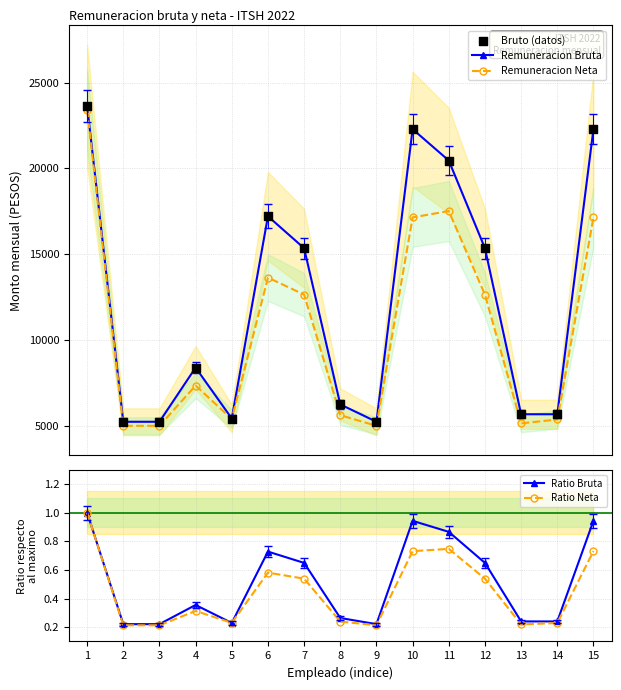

At which category is the sum across all series the highest?

1